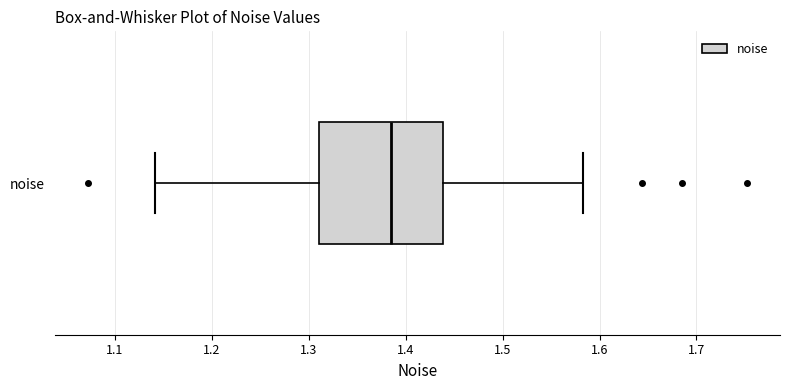

Read this box plot against the x-axis: the position of the median line, the range covered by the box, and the ends of both whiskers. The values are not printed on the chart, so give them approximately, as read against the axis.

median 1.38, box 1.31 to 1.44, whiskers 1.14 to 1.58